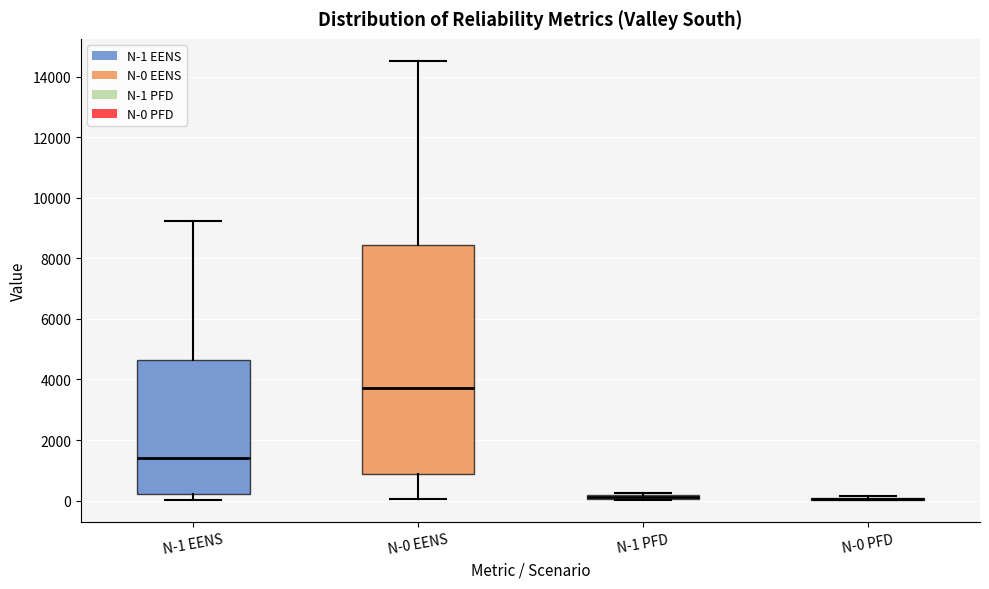

Which box is the tallest, from its lower edge to its upper edge?

N-0 EENS